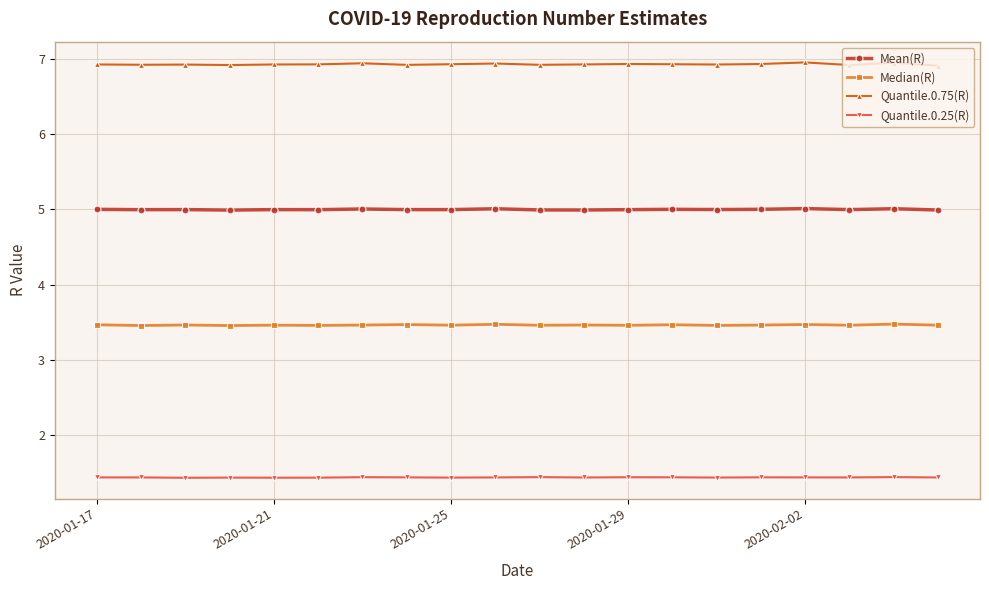

How many Quantile.0.25(R) values are between 1 and 2?

20